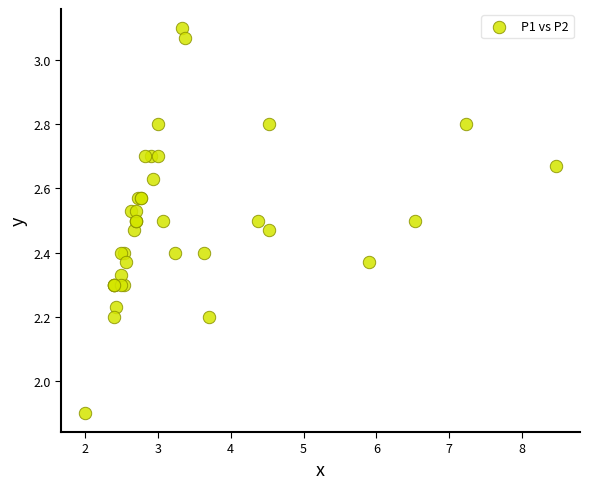

What Y value in the scatter plot is closest to 2?

1.9